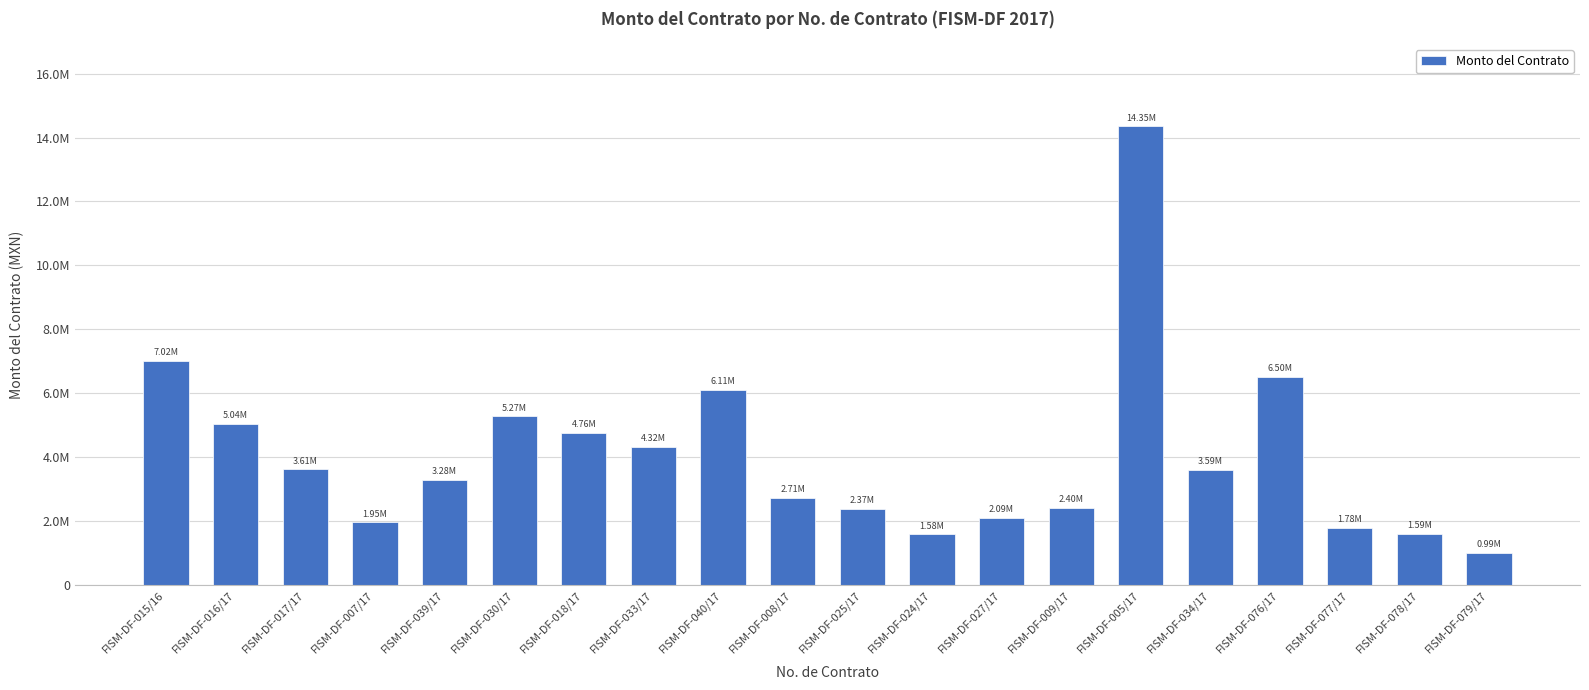

At which category does the chart reach its peak across all series?

FISM-DF-005/17